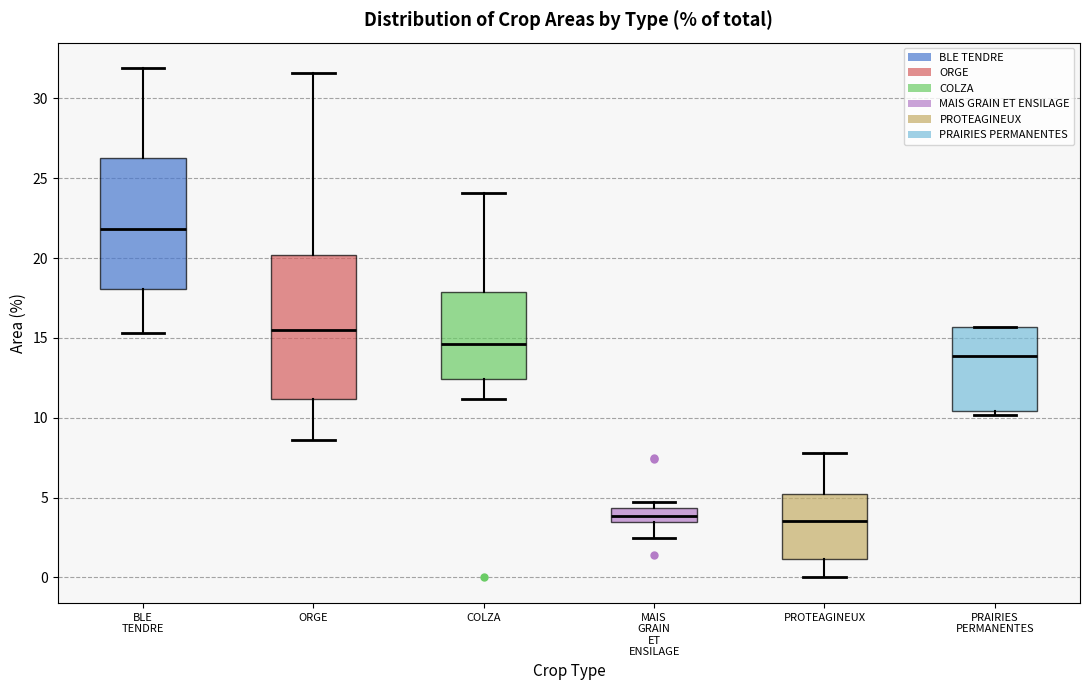

Which box's median line is the highest?

BLE TENDRE